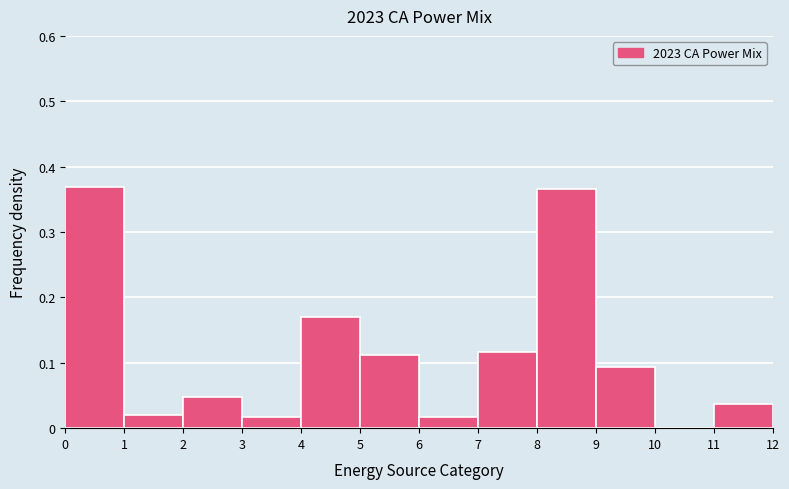

How tall is the bar that spans 6 to 7 on the x-axis? The values are not printed on the chart, so give them approximately, as read against the axis.

0.02